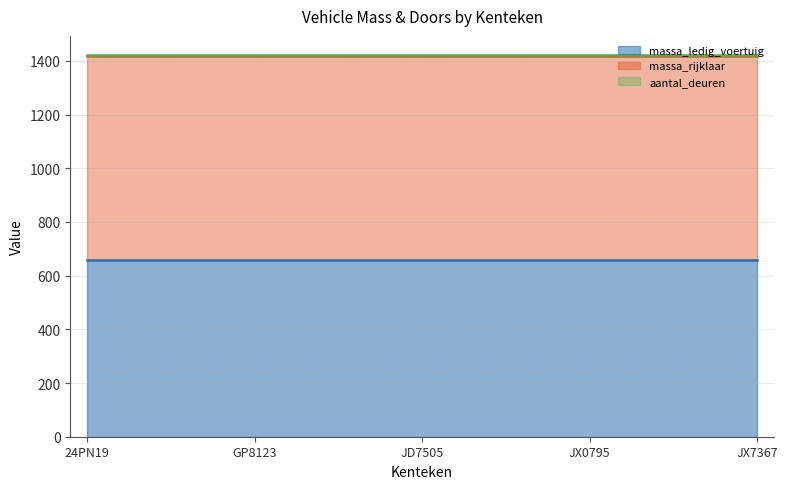

Read the aantal_deuren value at 24PN19.

2